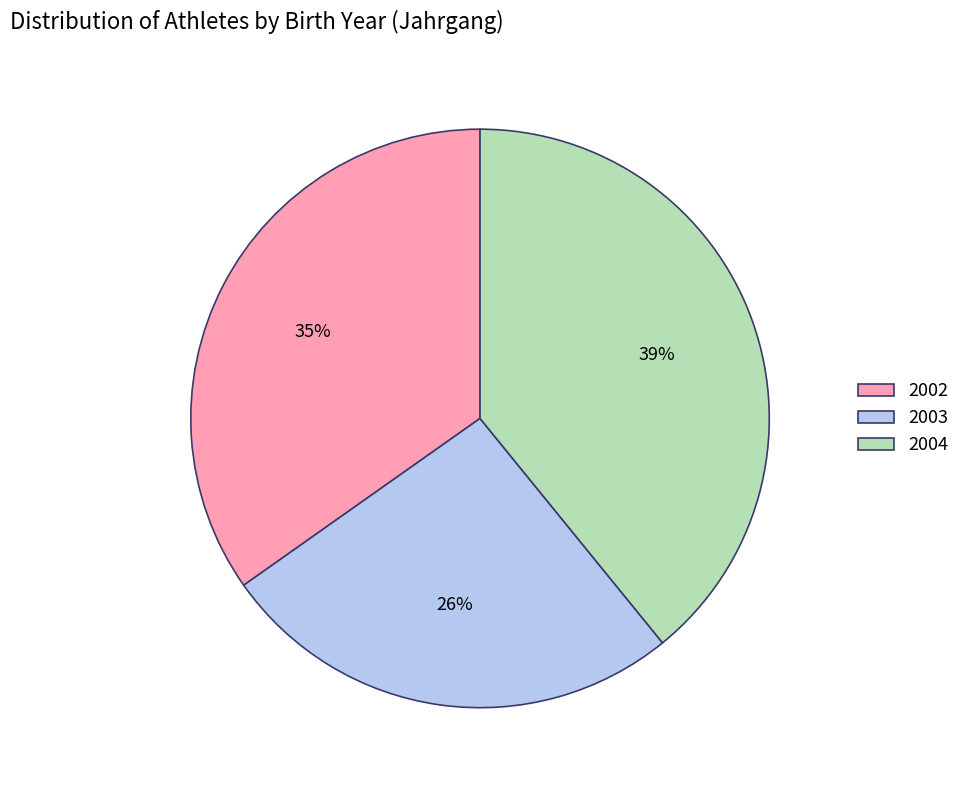

Which category has the biggest portion of the pie?

2004